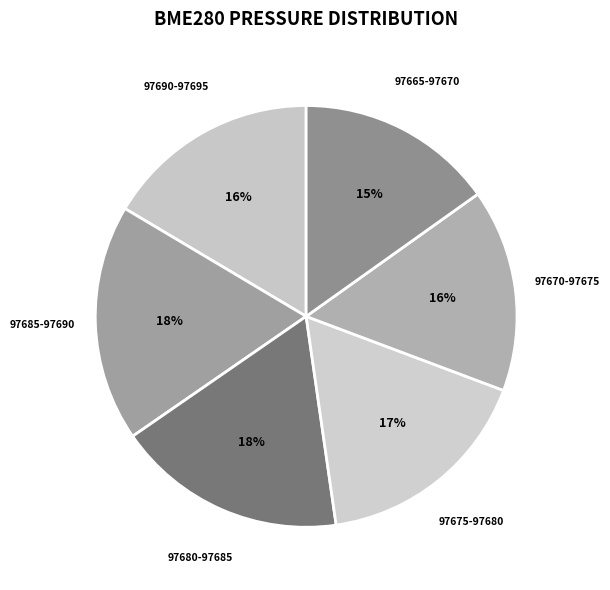

To the nearest percent, what is the average slice percentage?

17%